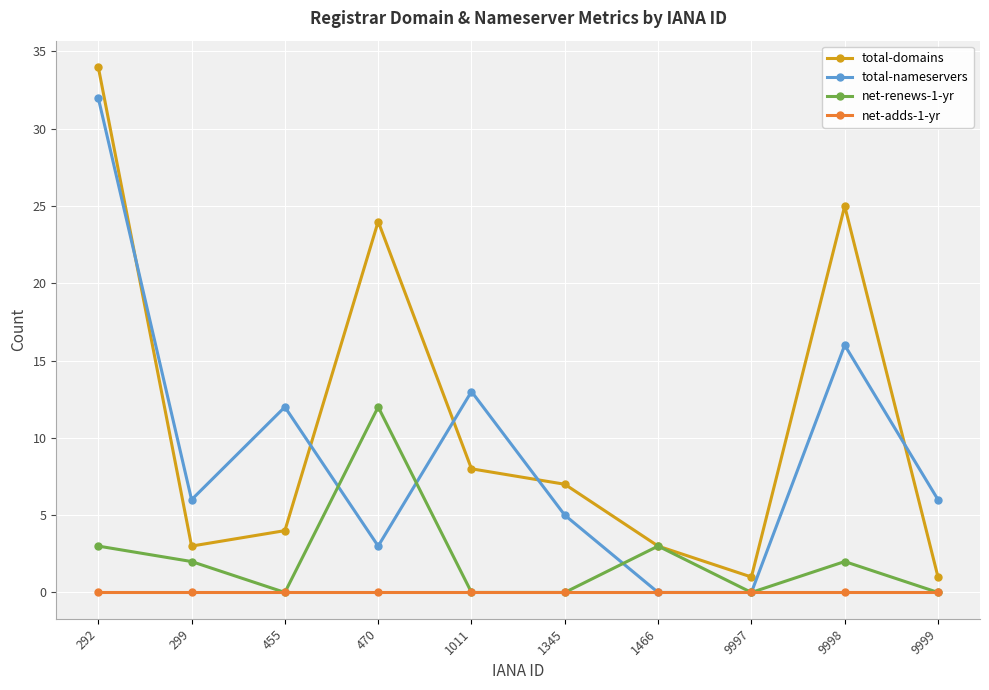

What is the average value of the net-renews-1-yr series?

2